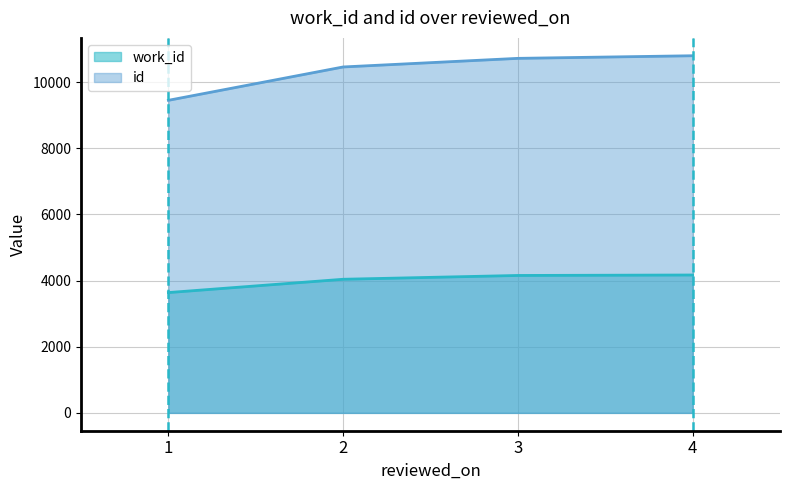

Count the number of categories in the chart.

4